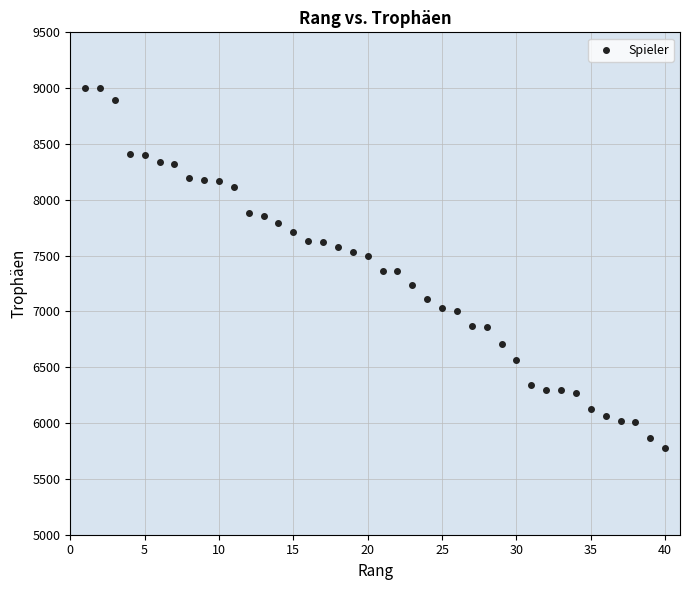

What is the range of X values (max minus min)?

39